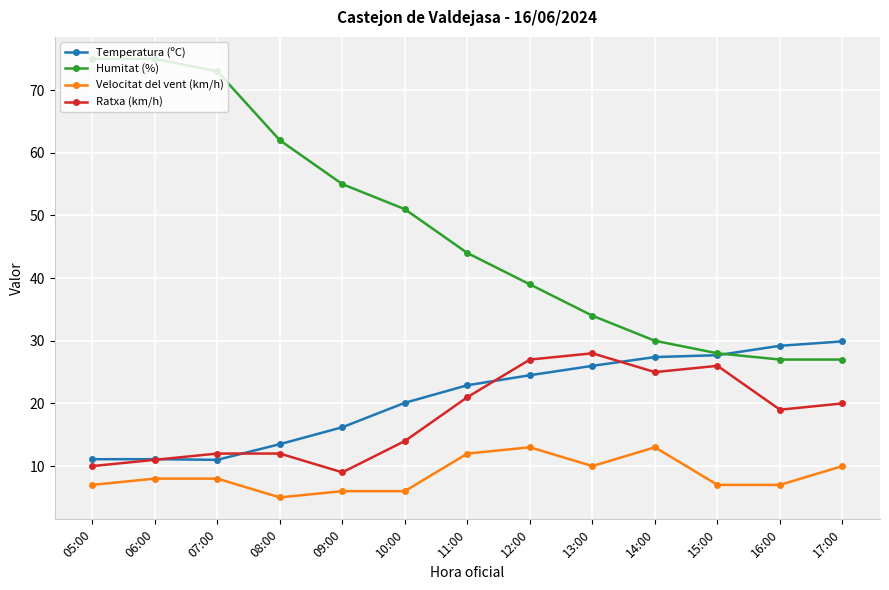

Which series changed the most between 12:00 and 16:00?

Humitat (%)